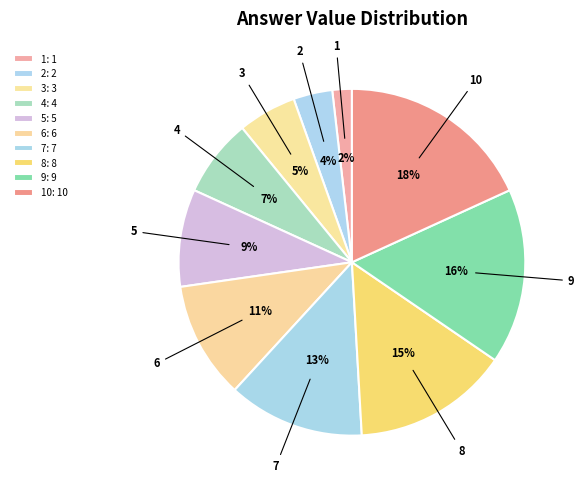

Which category has the biggest portion of the pie?

10